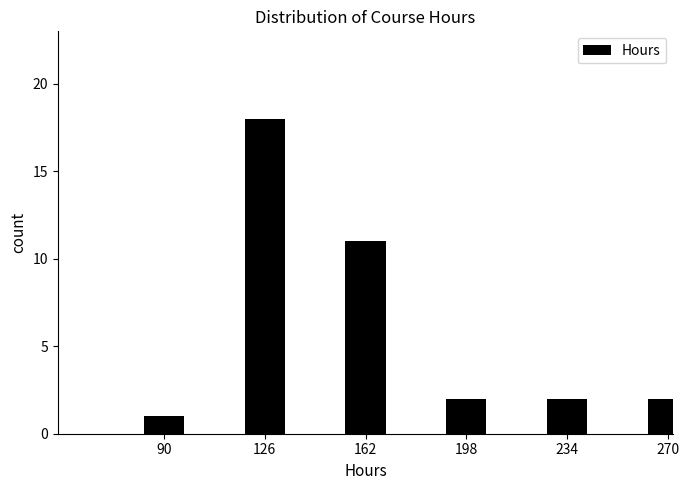

Reading left to right, list all the values displayed in this chart.

90=1	126=18	162=11	198=2	234=2	270=2